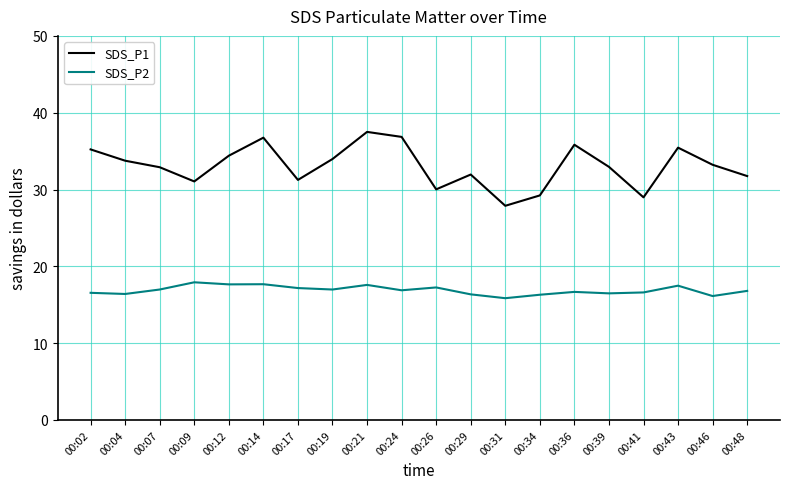

How many categories are shown in the chart?

20